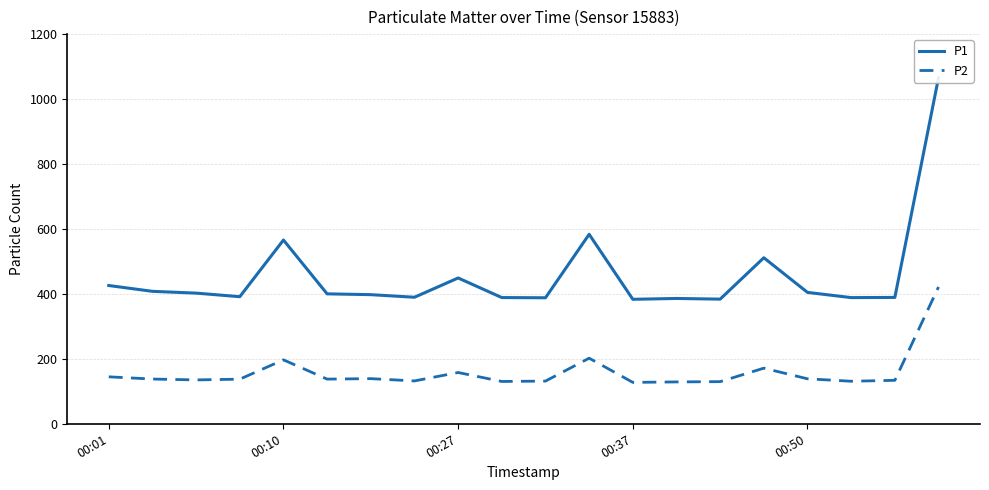

True or false: P2 has a value of 53.8 at 00:27.

False